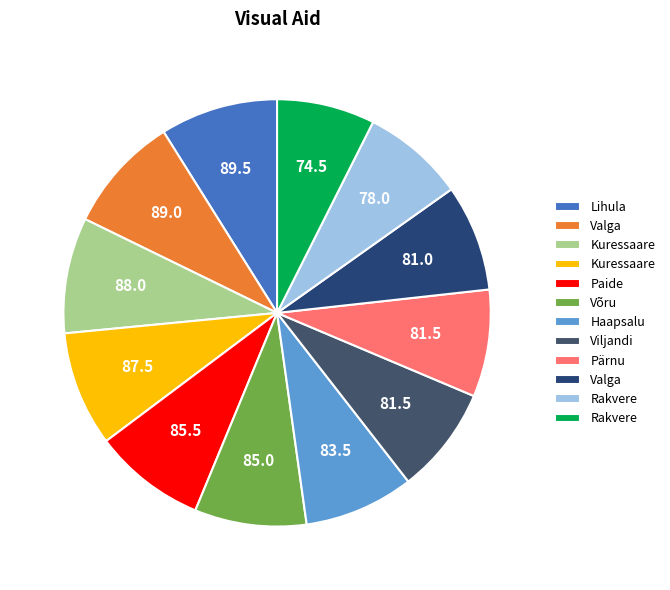

How many slices are in this pie chart?

12